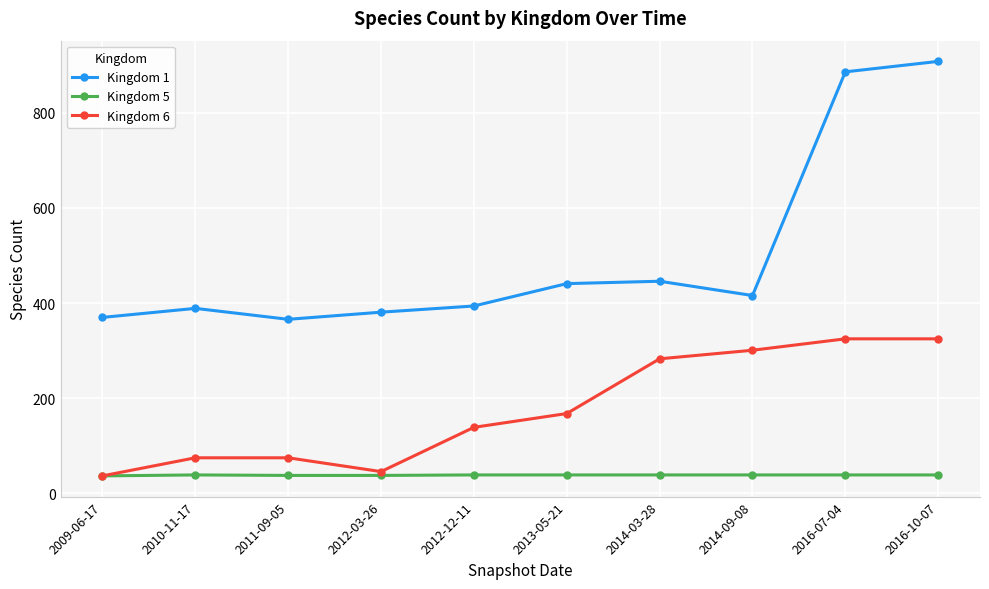

At 2010-11-17, list the series in order from largest to smallest.

Kingdom 1, Kingdom 6, Kingdom 5